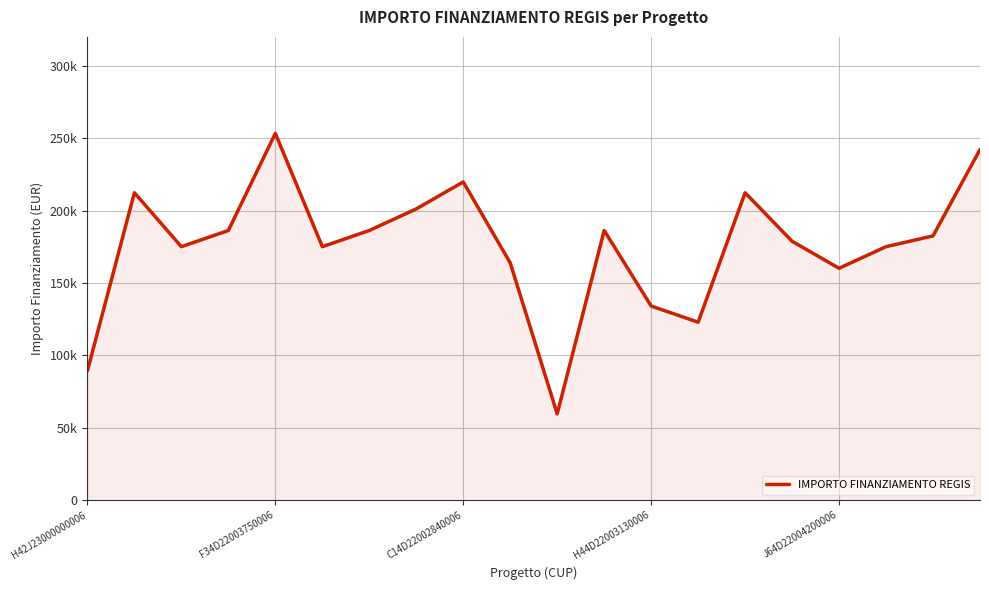

How many interior local valleys (lower than both neighbors) does the data have?

5